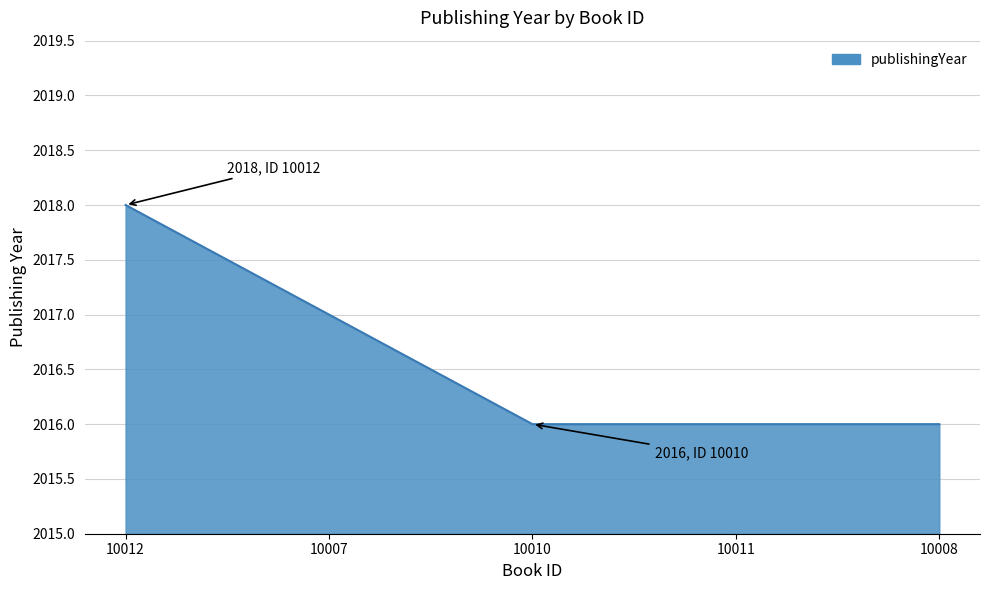

What is the difference between the maximum and second lowest values?

2